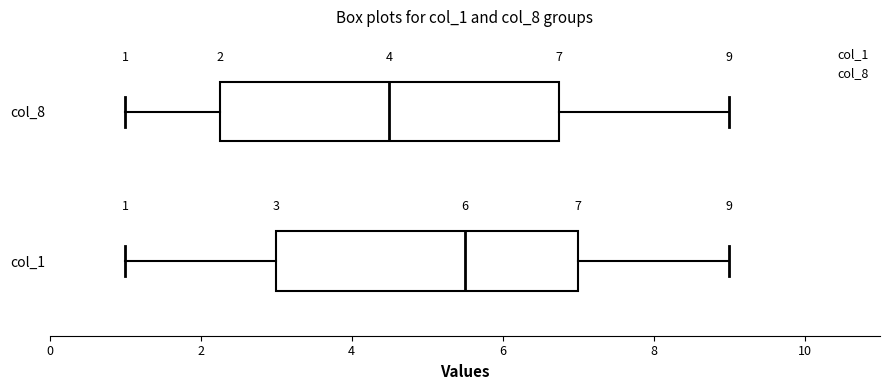

Which box is the widest, from its left edge to its right edge?

col_8